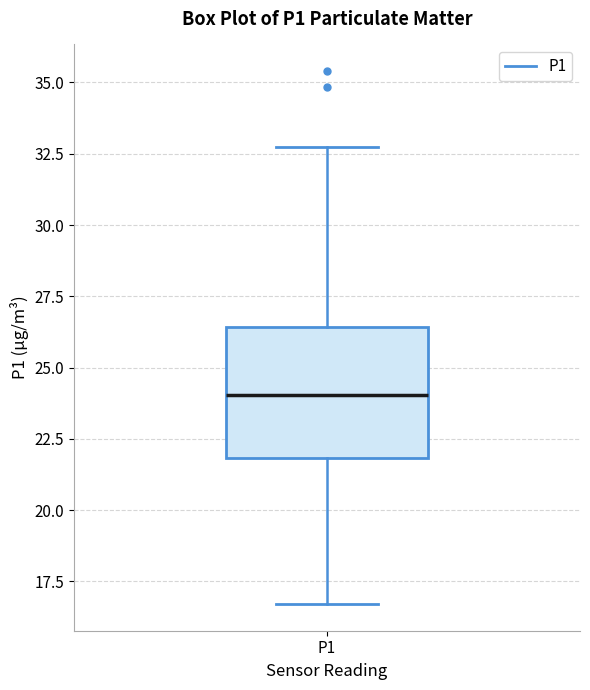

Where is the upper edge of the box for P1 on the y-axis? The values are not printed on the chart, so give them approximately, as read against the axis.

26.5